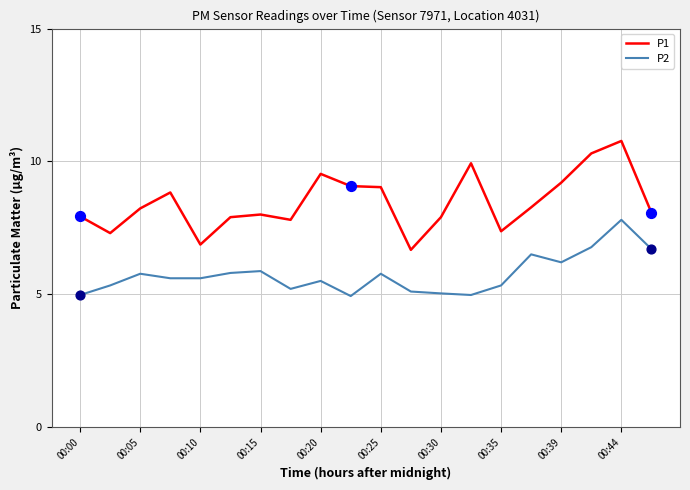

Which series has the largest total across all categories?

P1